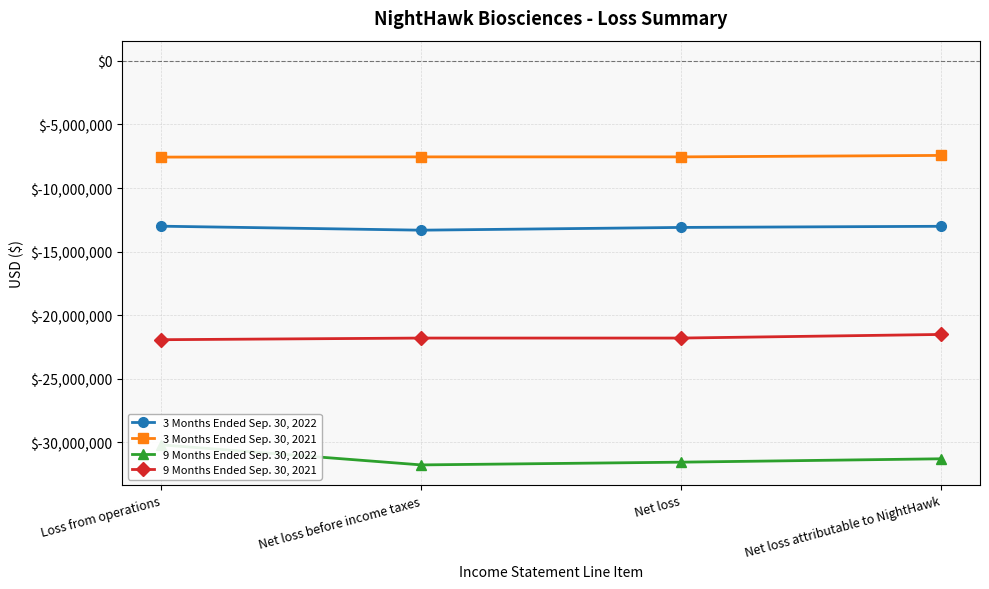

How many values in the 3 Months Ended Sep. 30, 2021 series are below -7548225?

1